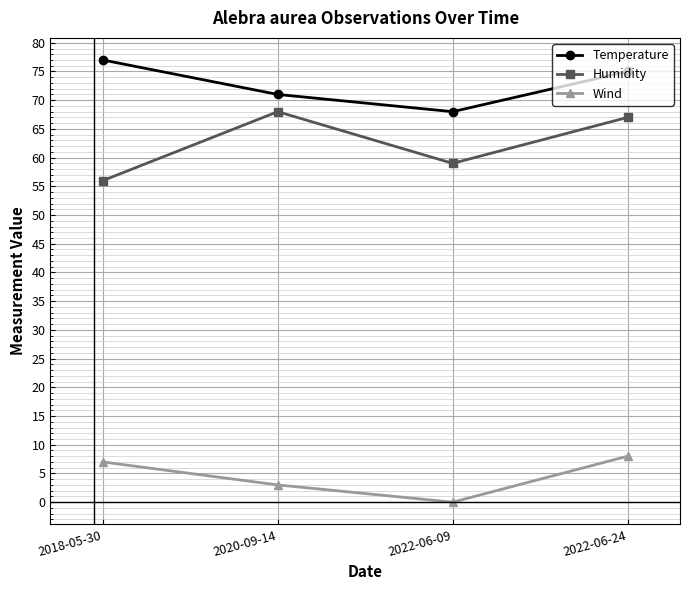

What is the difference between the Temperature values at 2018-05-30 and 2020-09-14?

6